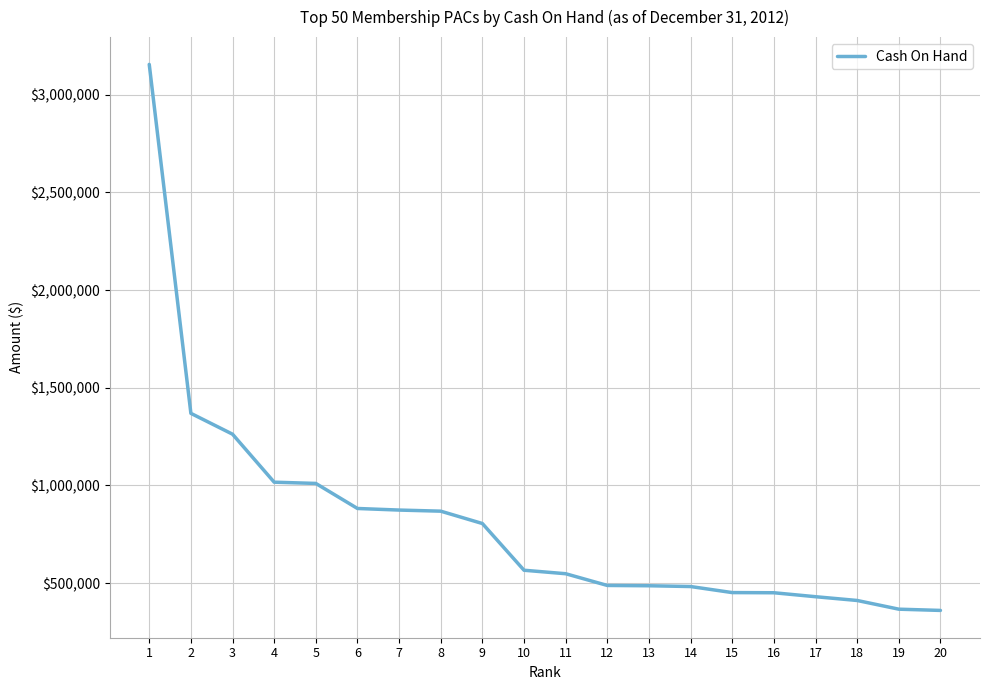

Which has a higher value, 6 or 4?

4